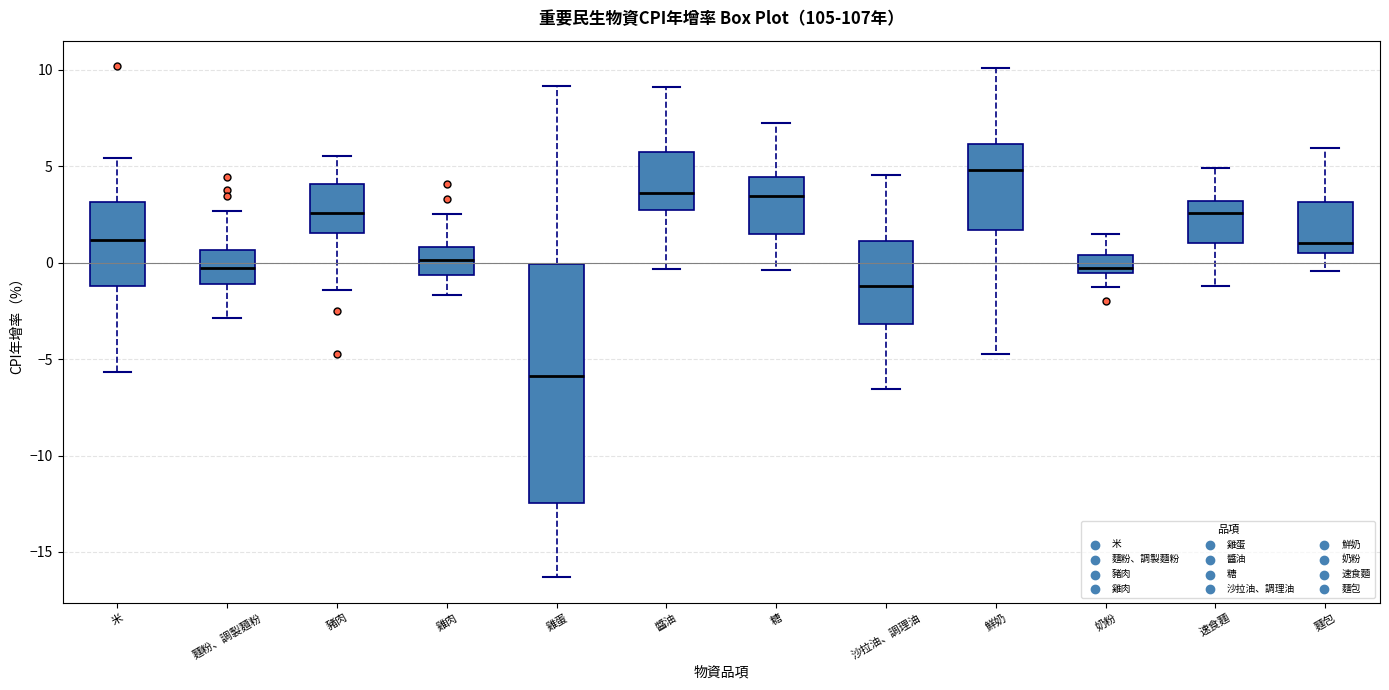

Reading left to right, transcribe this box plot: for each box, give where its median line is, the range the box spans, and where its two whiskers end, as read against the y-axis. The values are not printed on the chart, so give them approximately, as read against the axis.

米: median 1.0, box -1.0 to 3.0, whiskers -5.5 to 5.5
麵粉、調製麵粉: median -0.5, box -1.0 to 0.5, whiskers -3.0 to 2.5
豬肉: median 2.5, box 1.5 to 4.0, whiskers -1.5 to 5.5
雞肉: median 0.0, box -0.5 to 1.0, whiskers -1.5 to 2.5
雞蛋: median -6.0, box -12.5 to 0.0, whiskers -16.5 to 9.0
醬油: median 3.5, box 2.5 to 6.0, whiskers -0.5 to 9.0
糖: median 3.5, box 1.5 to 4.5, whiskers -0.5 to 7.0
沙拉油、調理油: median -1.0, box -3.0 to 1.0, whiskers -6.5 to 4.5
鮮奶: median 5.0, box 1.5 to 6.0, whiskers -4.5 to 10.0
奶粉: median 0.0, box -0.5 to 0.5, whiskers -1.0 to 1.5
速食麵: median 2.5, box 1.0 to 3.0, whiskers -1.0 to 5.0
麵包: median 1.0, box 0.5 to 3.0, whiskers -0.5 to 6.0